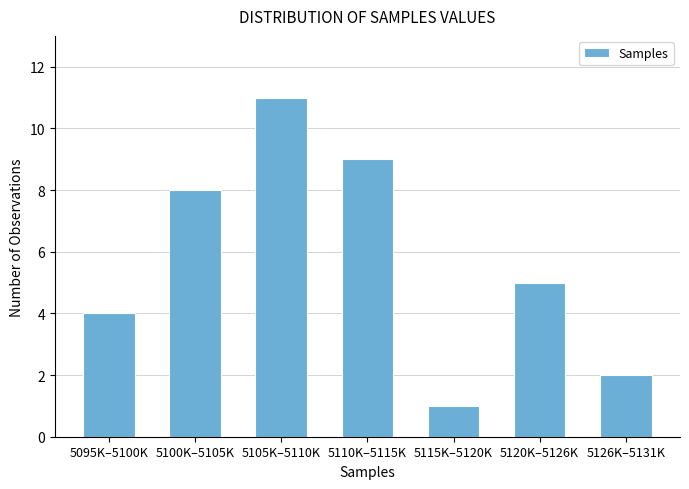

Reading left to right, what are all the values shown in this chart?

4	8	11	9	1	5	2